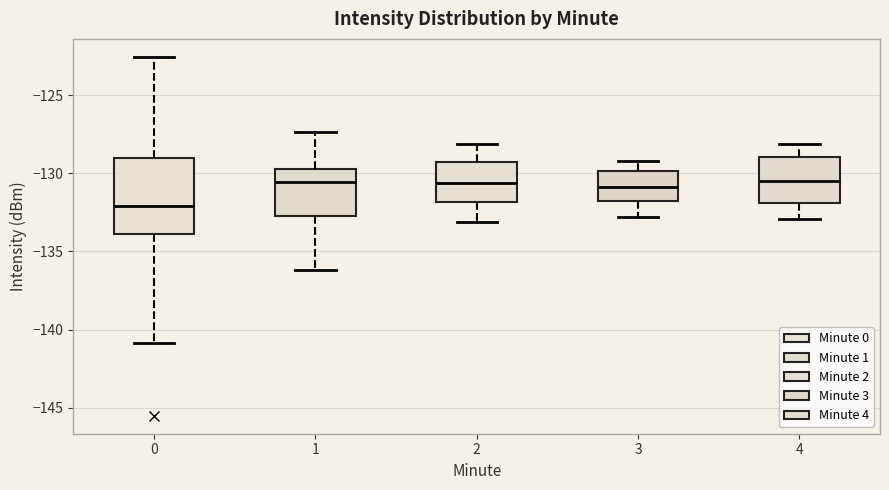

Comparing the boxes themselves (not the whiskers), which one is the tallest?

0